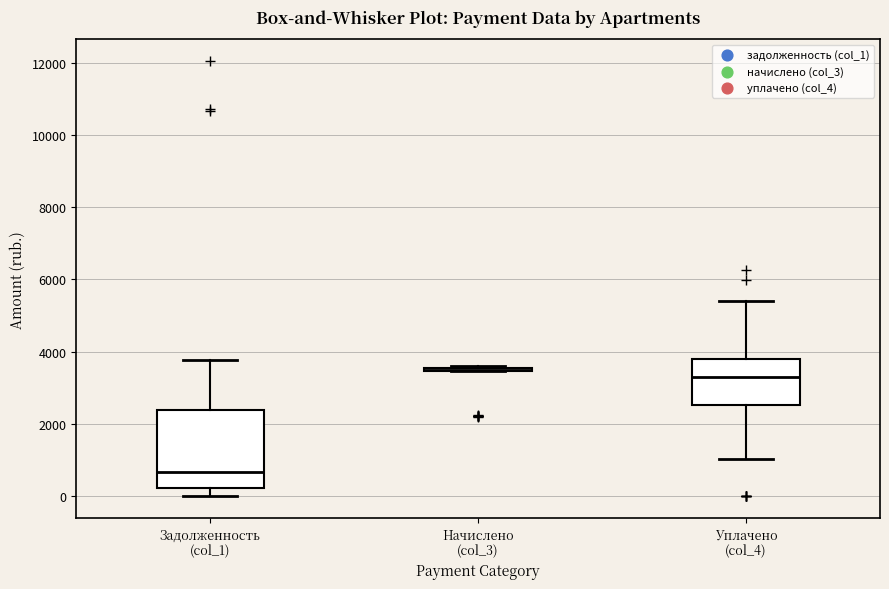

Reading left to right, transcribe this box plot: for each box, give where its median line is, the range the box spans, and where its two whiskers end, as read against the y-axis. The values are not printed on the chart, so give them approximately, as read against the axis.

Задолженность (col_1): median 600, box 200 to 2400, whiskers 0 to 3800
Начислено (col_3): box collapsed to a line at 3600, whiskers 3400 to 3600
Уплачено (col_4): median 3200, box 2600 to 3800, whiskers 1000 to 5400